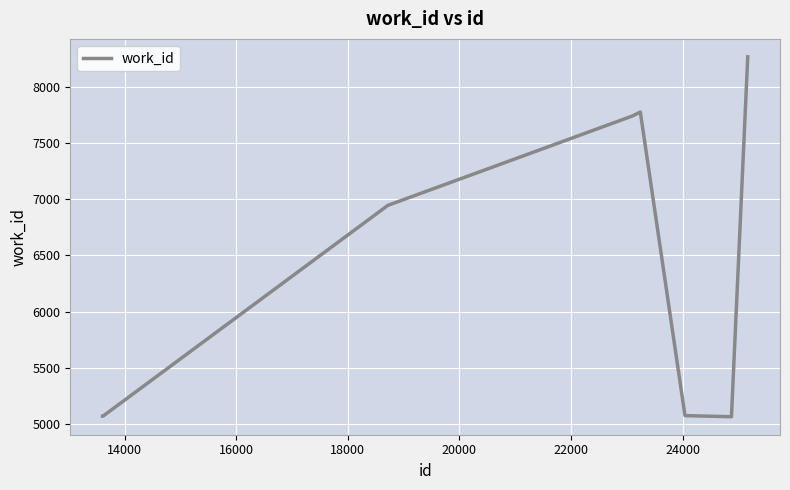

What is the maximum value shown in the chart?

8270